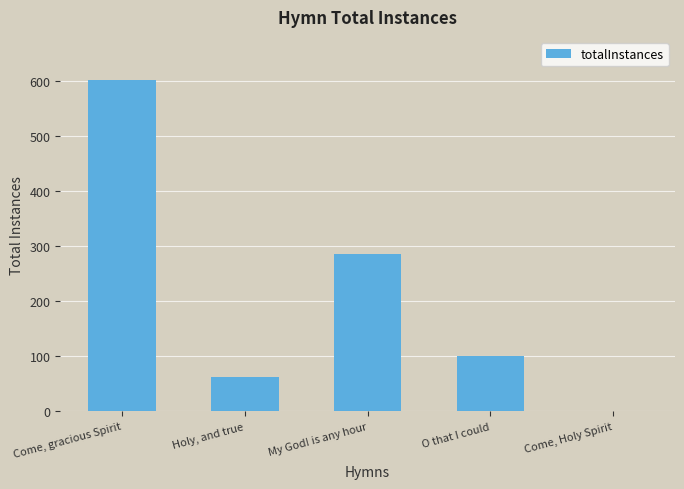

The value at My God! is any hour is 74. True or false?

False